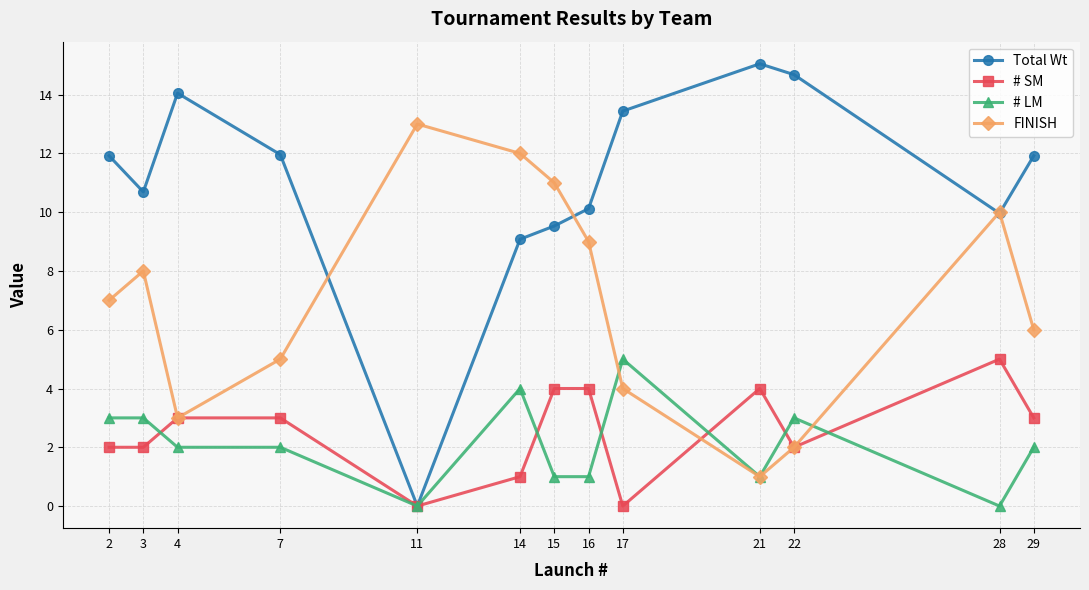

True or false: Total Wt has more than 0 interior local peaks.

True